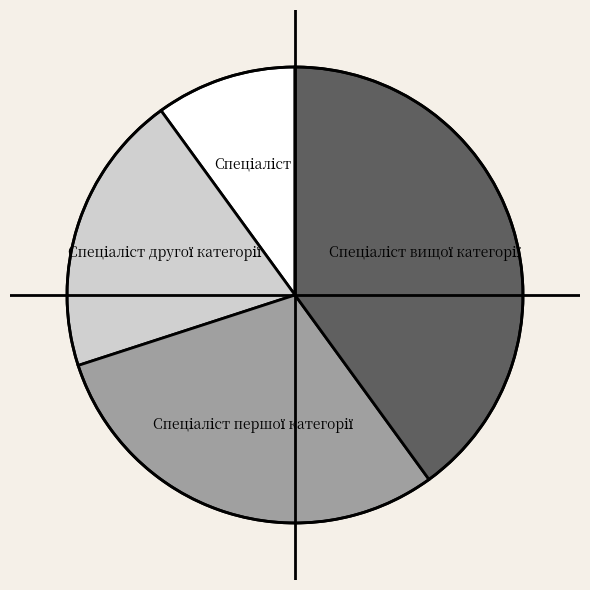

Does any single category account for the majority?

No